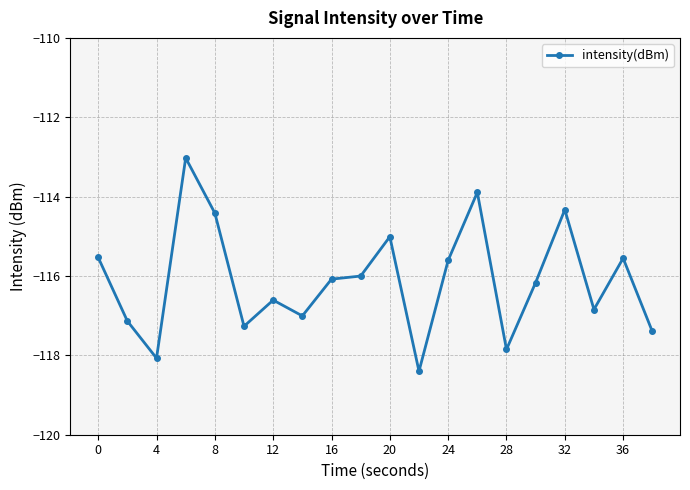

What is the smallest value displayed?

-118.4